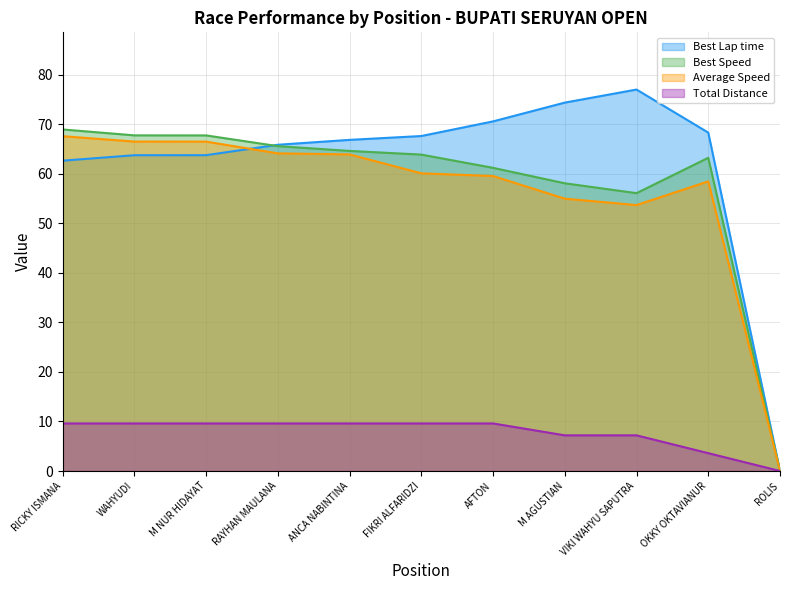

What are all the series names shown in the legend?

Best Lap time, Best Speed, Average Speed, Total Distance